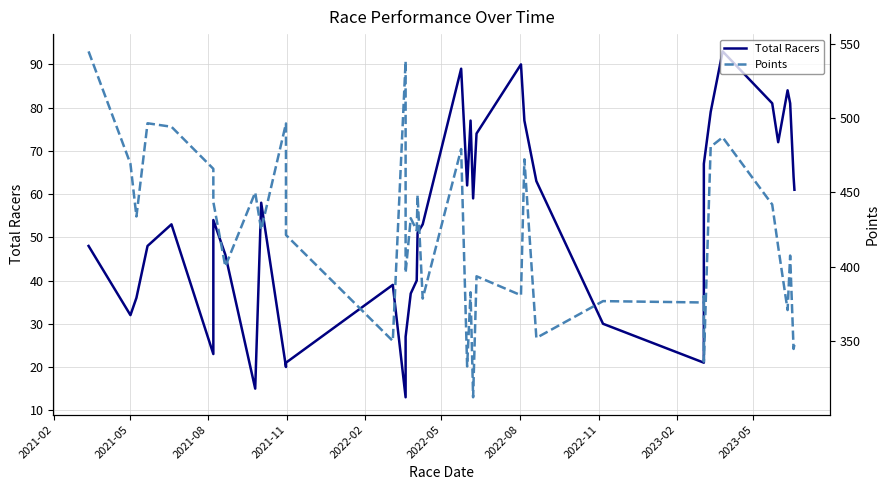

What is the difference between the second highest and second lowest values in the Points series?

205.8